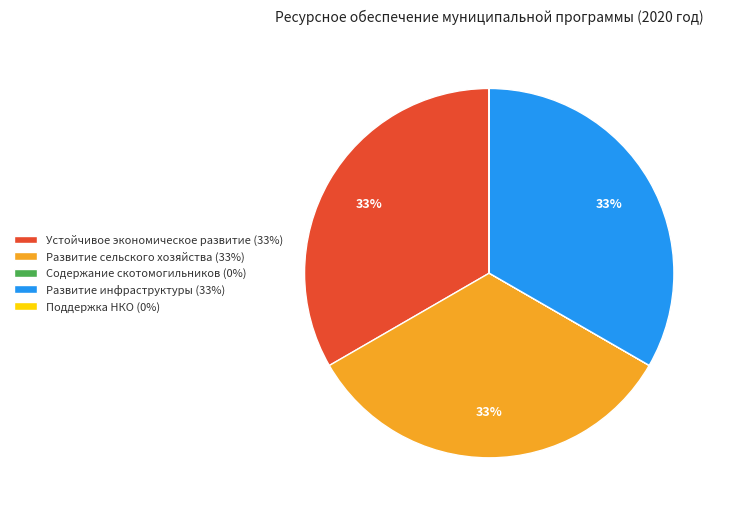

To the nearest percent, what percentage of the pie is Устойчивое экономическое развитие (33%)?

33%